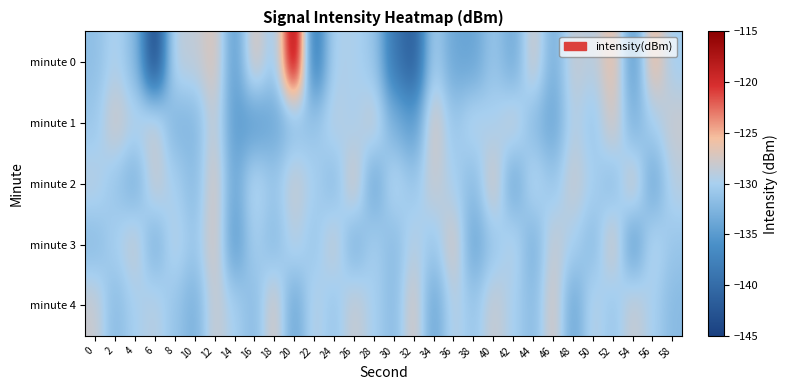

What is the greatest value displayed?

-115.5